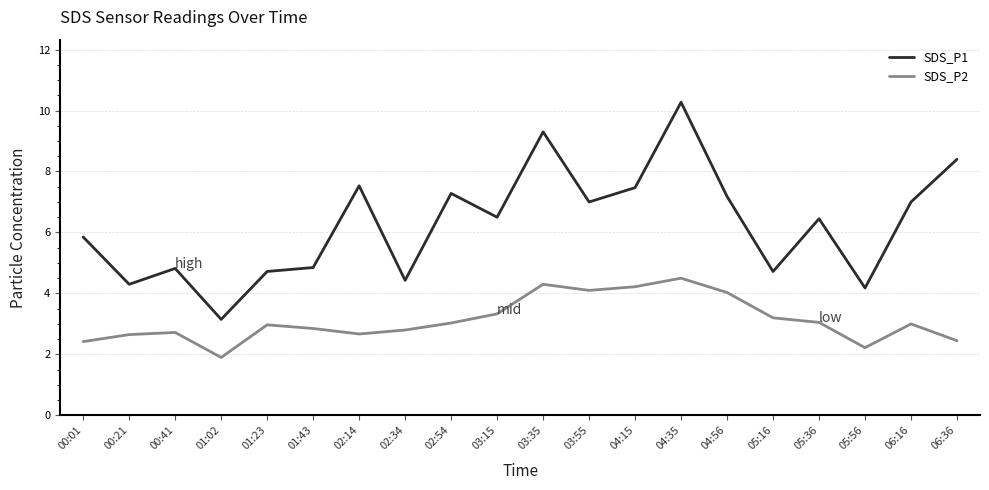

True or false: SDS_P2 and SDS_P1 intersect in this chart.

False